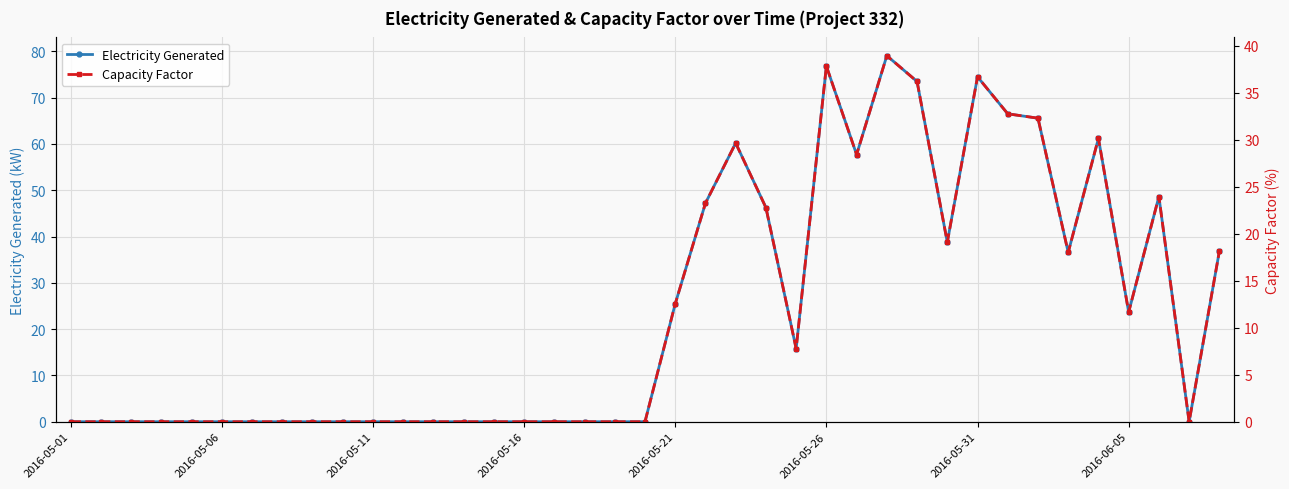

What are all the series names shown in the legend?

Electricity Generated, Capacity Factor